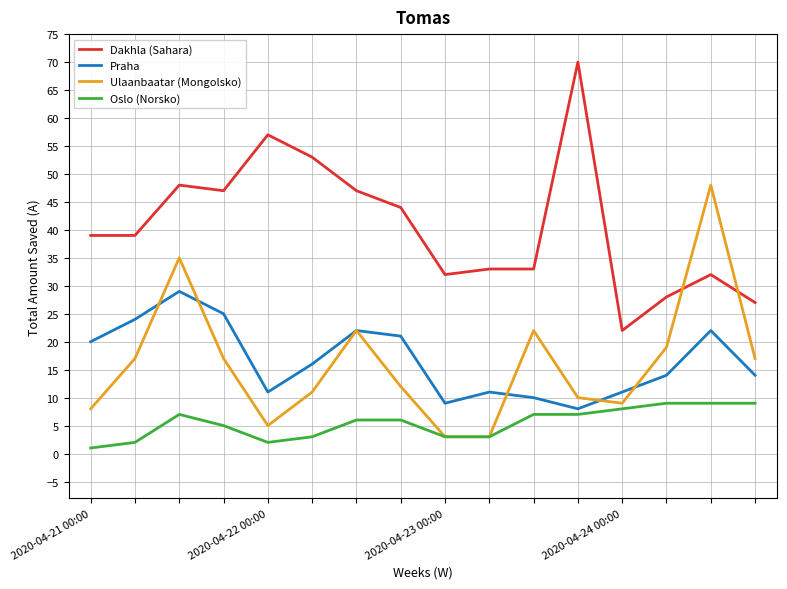

List the series in order of their peak value, lowest first.

Oslo (Norsko), Praha, Ulaanbaatar (Mongolsko), Dakhla (Sahara)